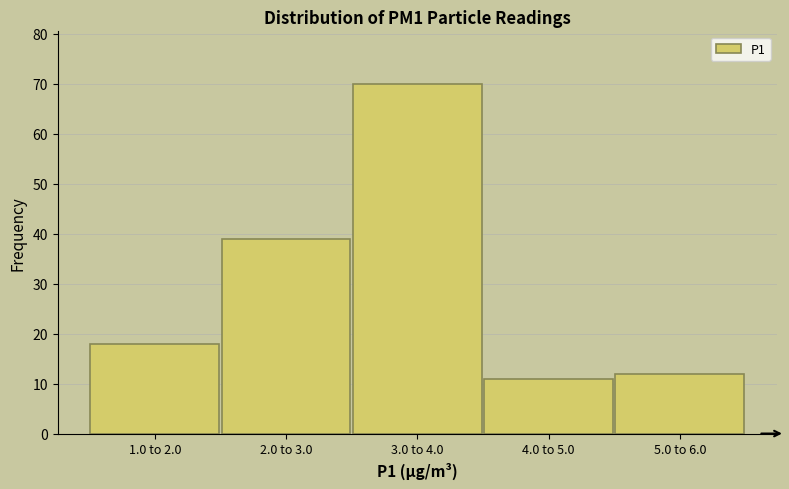

Reading left to right, what are all the values shown in this chart?

18	39	70	11	12